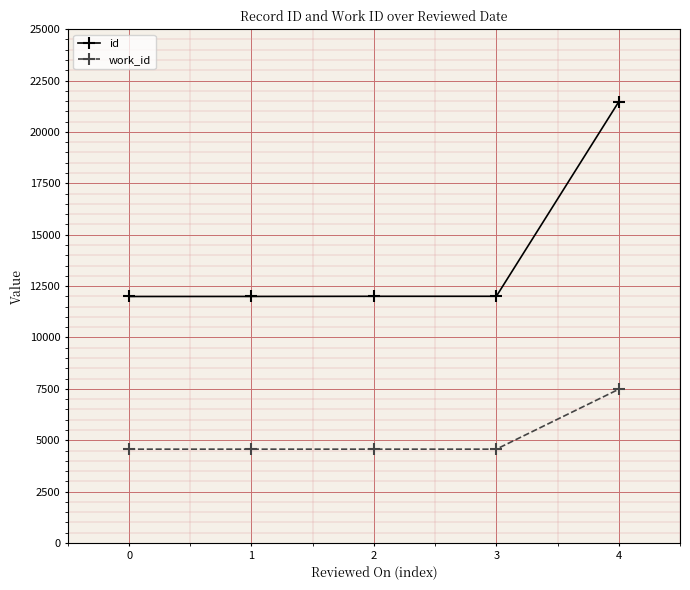

True or false: work_id and id intersect in this chart.

False